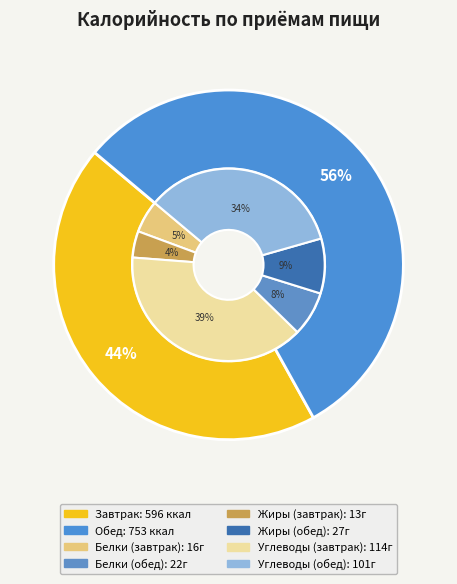

Rank the categories by value from lowest to highest.

Завтрак, Обед